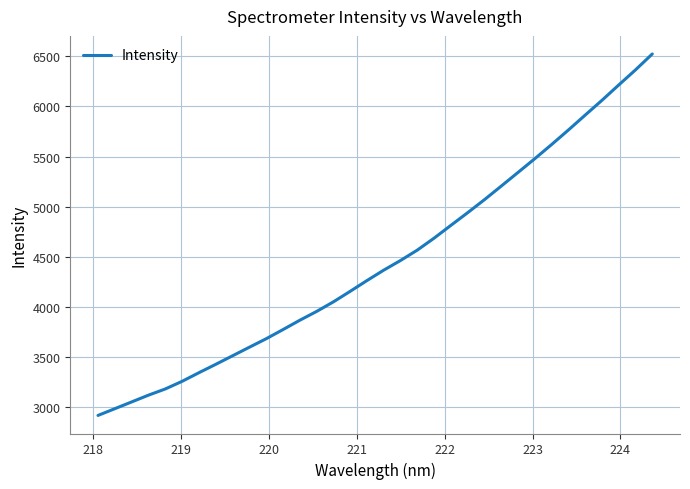

What is the smallest value displayed?

2920.7